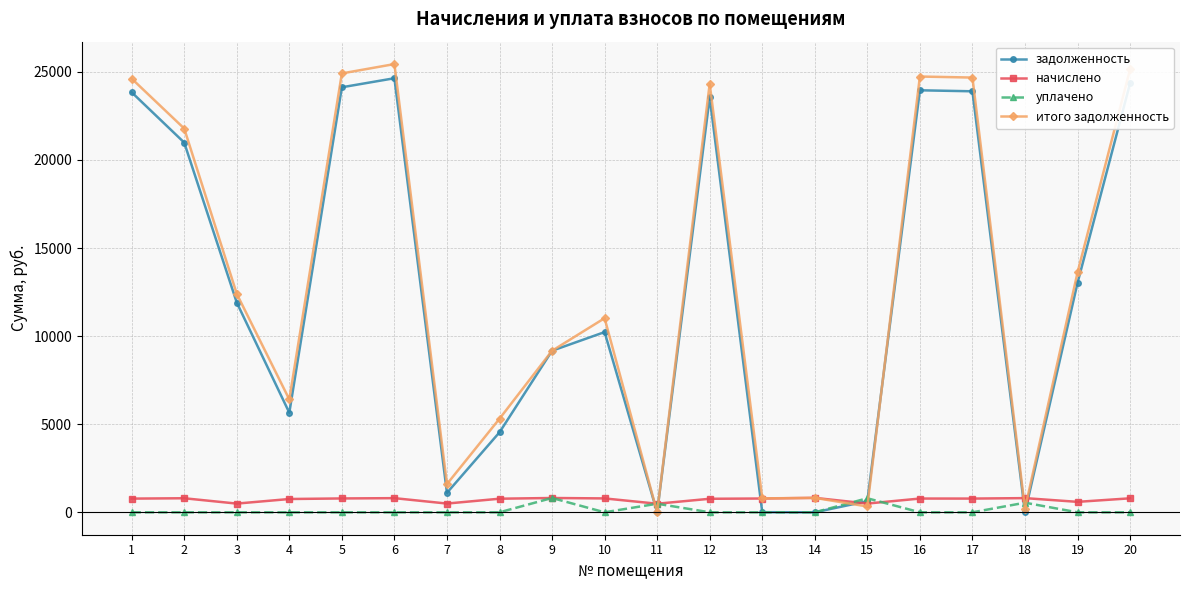

Which label corresponds to the largest value in the chart?

6